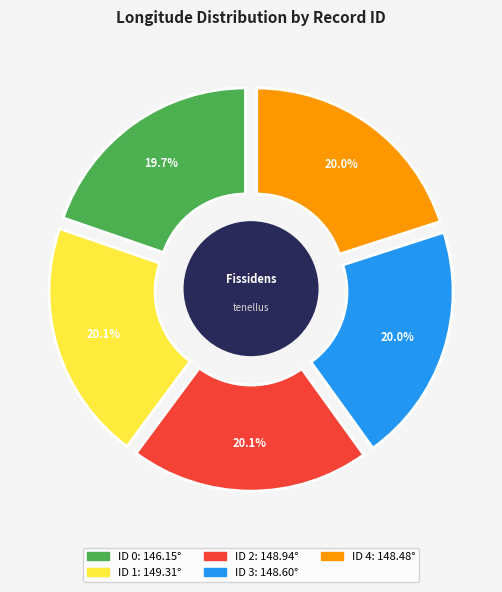

The ID 4 slice represents 20% of the pie. True or false?

True